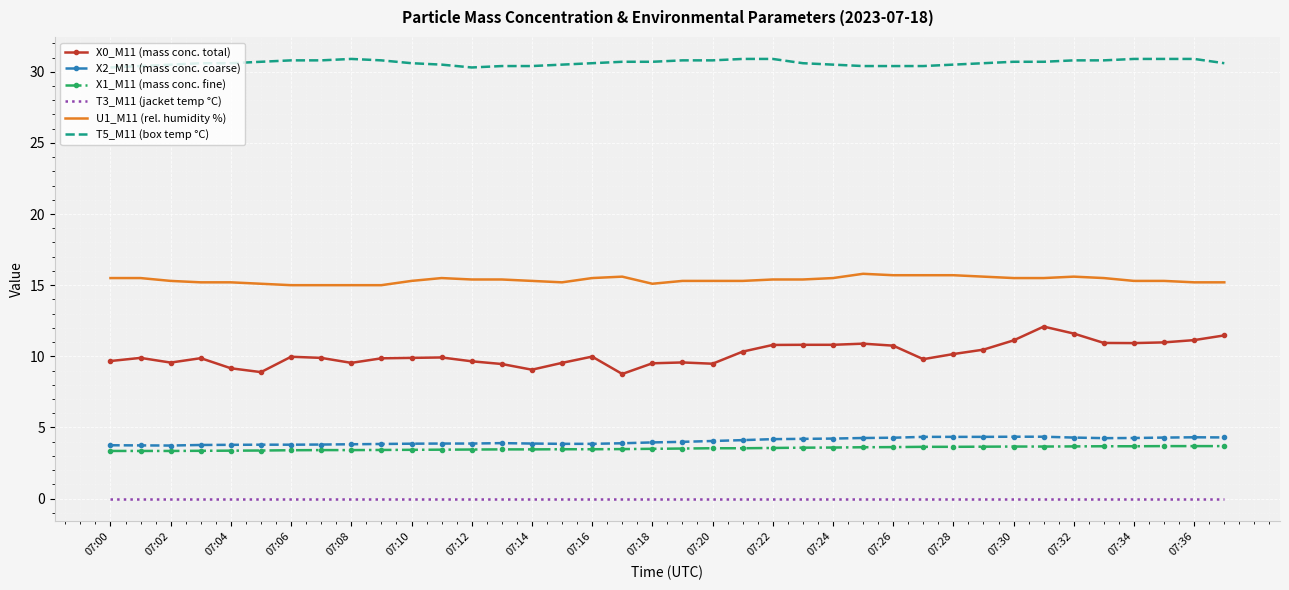

What are all the series names shown in the legend?

X0_M11 (mass conc. total), X2_M11 (mass conc. coarse), X1_M11 (mass conc. fine), T3_M11 (jacket temp °C), U1_M11 (rel. humidity %), T5_M11 (box temp °C)